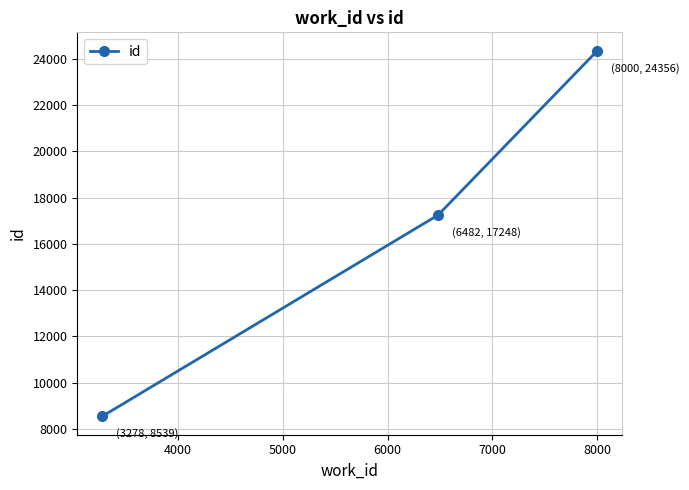

Reading left to right, what are all the values shown in this chart?

8539	17248	24356